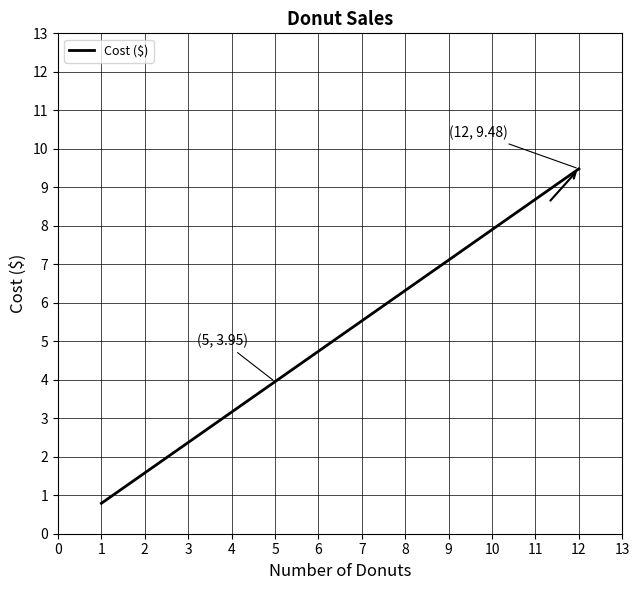

List the labels in order of value, smallest first.

1, 2, 3, 4, 5, 6, 7, 8, 9, 10, 11, 12